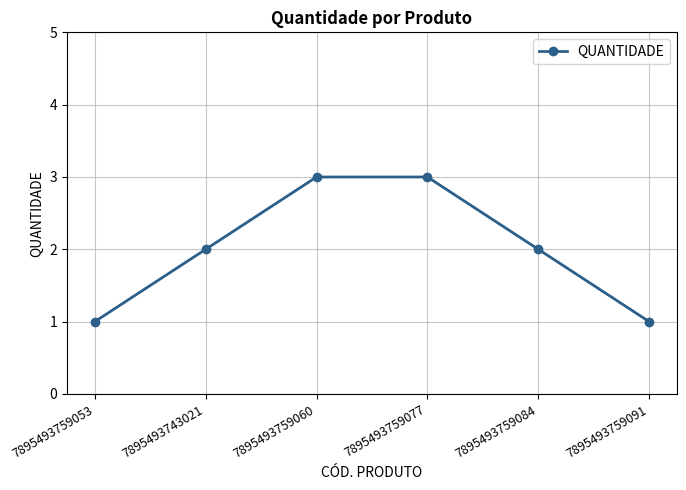

What is the minimum value shown in the chart?

1